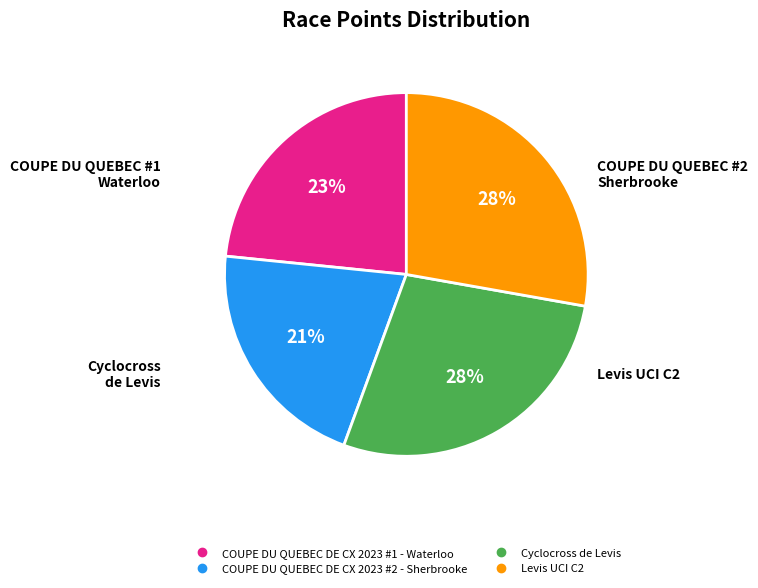

To the nearest percent, what is the difference between the largest and smallest slice percentages?

7%